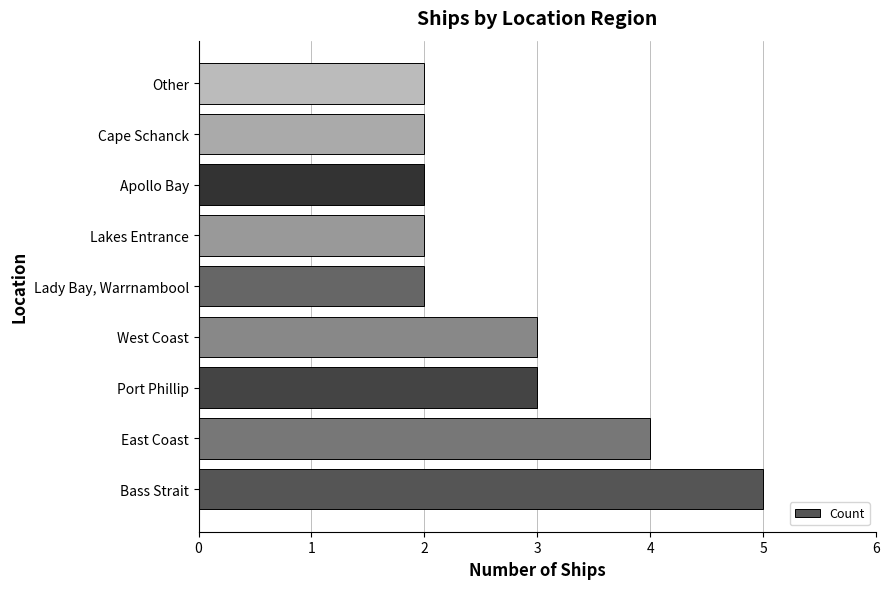

Reading top to bottom, what are all the values shown in this chart?

2	2	2	2	2	3	3	4	5